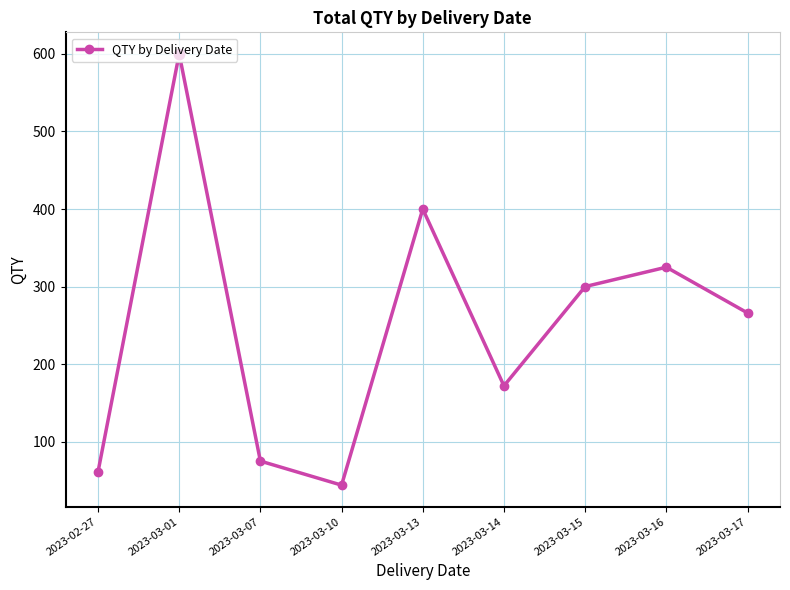

At which label is the value closest to 322?

2023-03-16